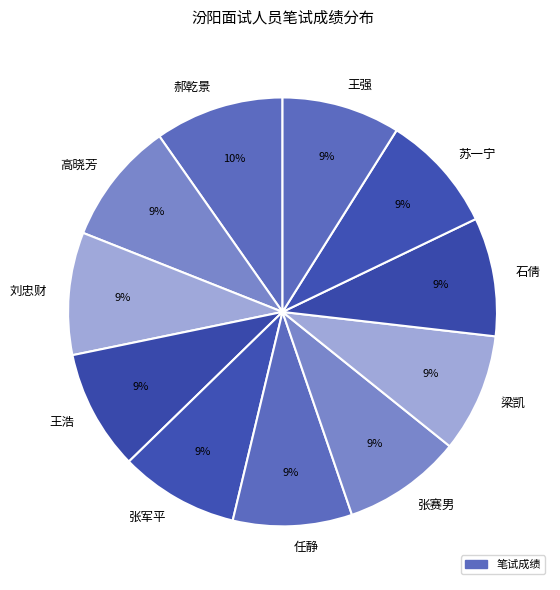

Combined, do 郝乾景 and 张赛男 account for over 50%?

No